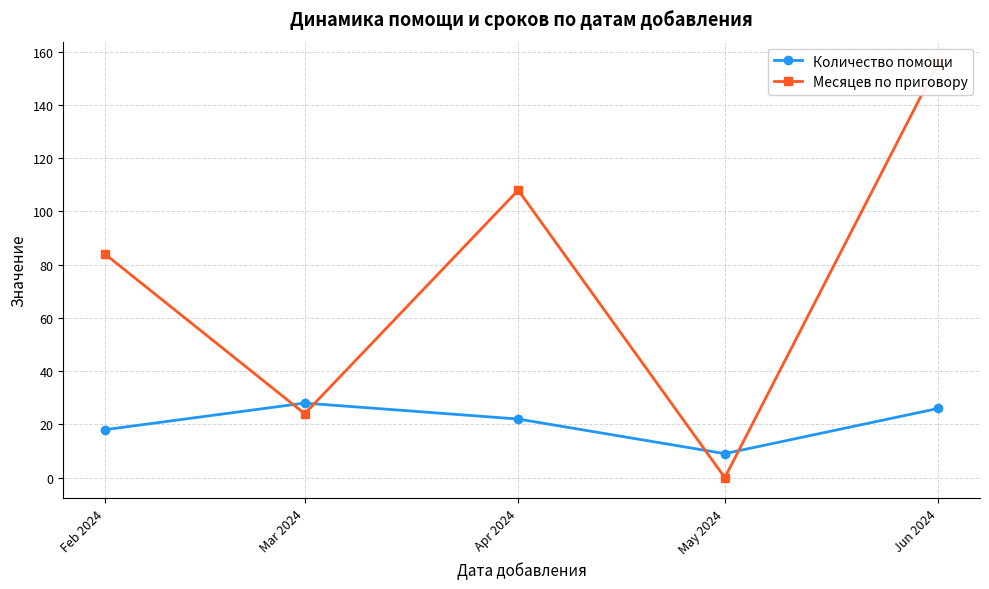

How many times do Количество помощи and Месяцев по приговору cross each other?

4